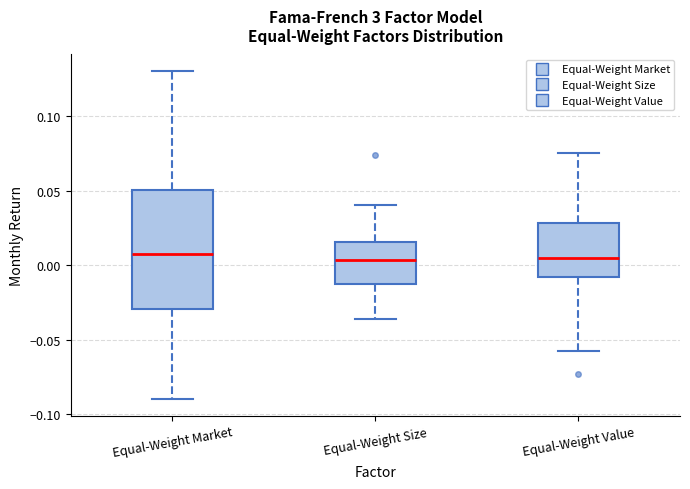

Comparing the boxes themselves (not the whiskers), which one is the tallest?

Equal-Weight Market